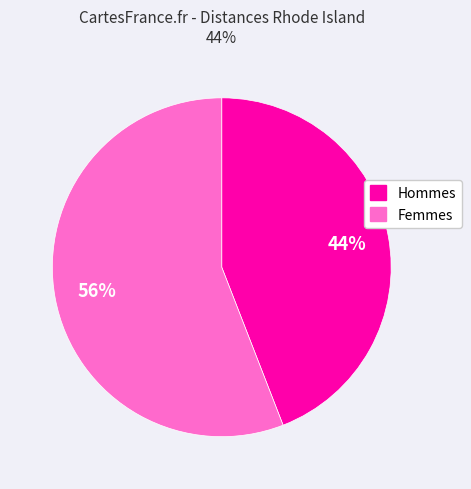

To the nearest percent, what is the difference between the largest and smallest slice percentages?

12%